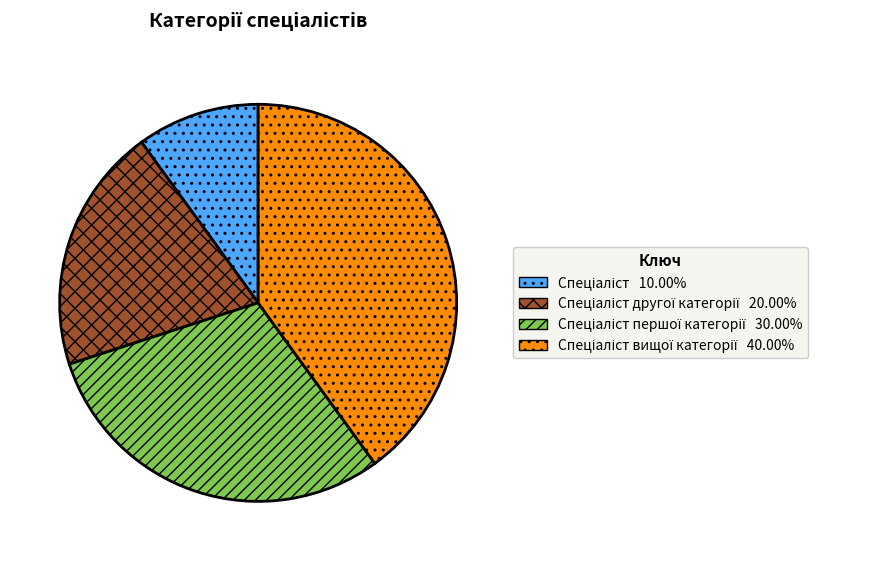

Does any single category account for the majority?

No